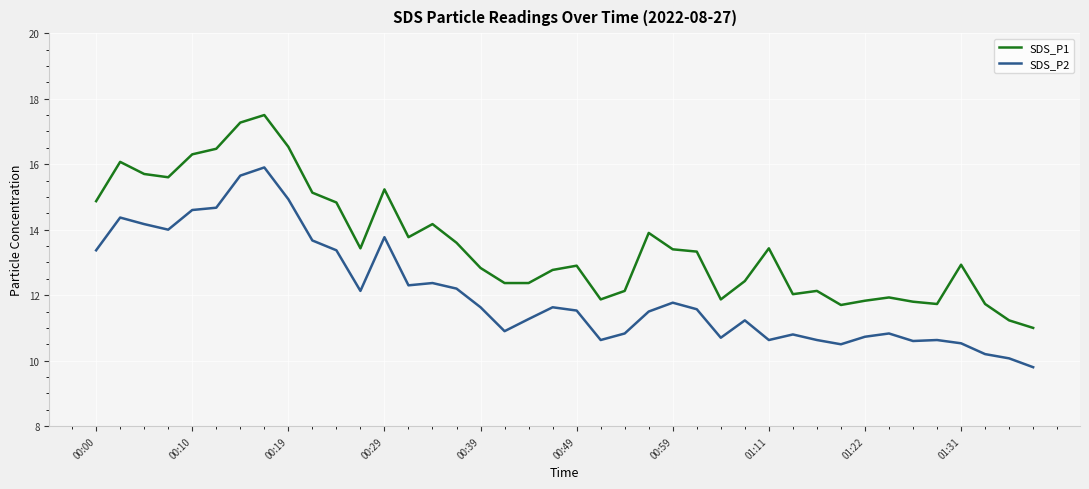

How many values in the SDS_P2 series exceed 11?

24